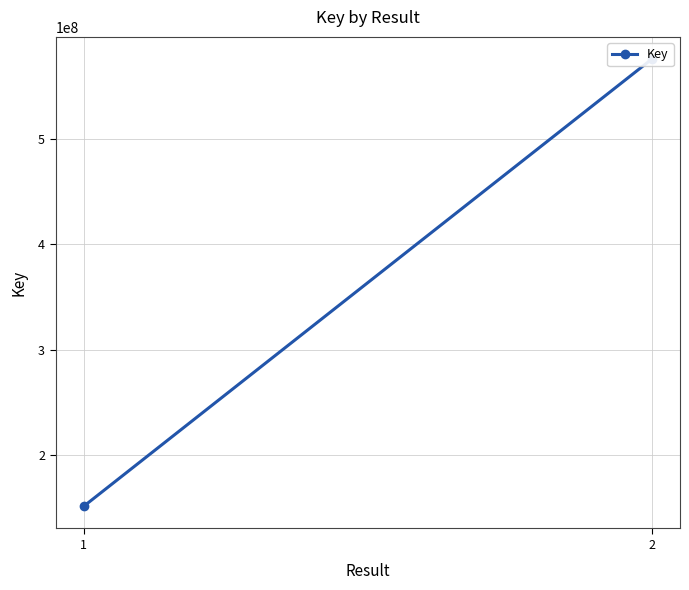

Rank the categories by value from highest to lowest.

2, 1